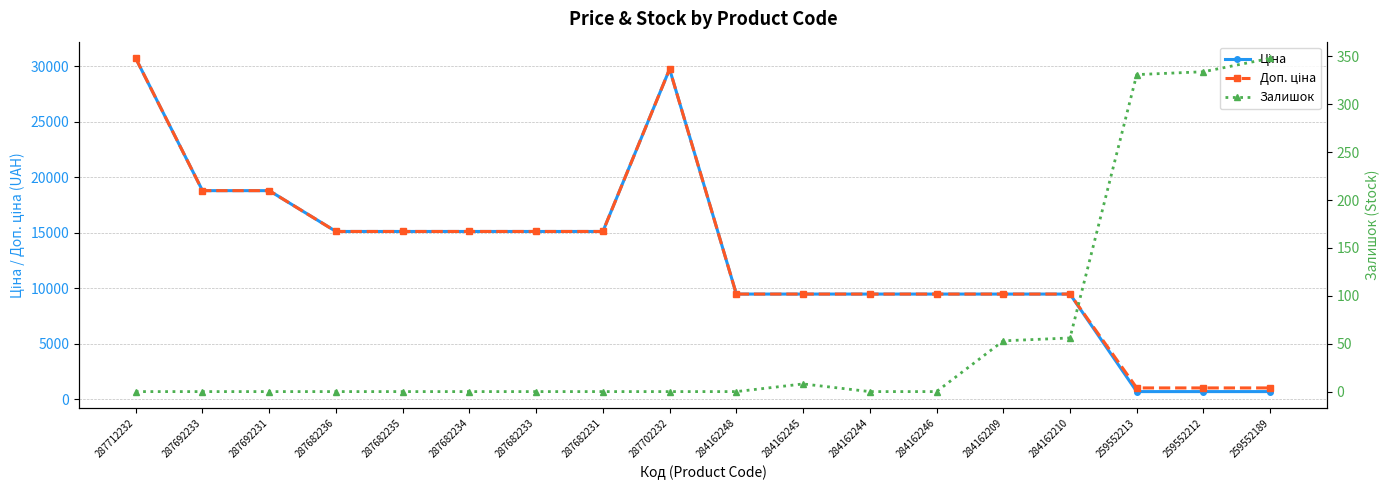

The Ціна series shows 15120.0 at 287682231. True or false?

True